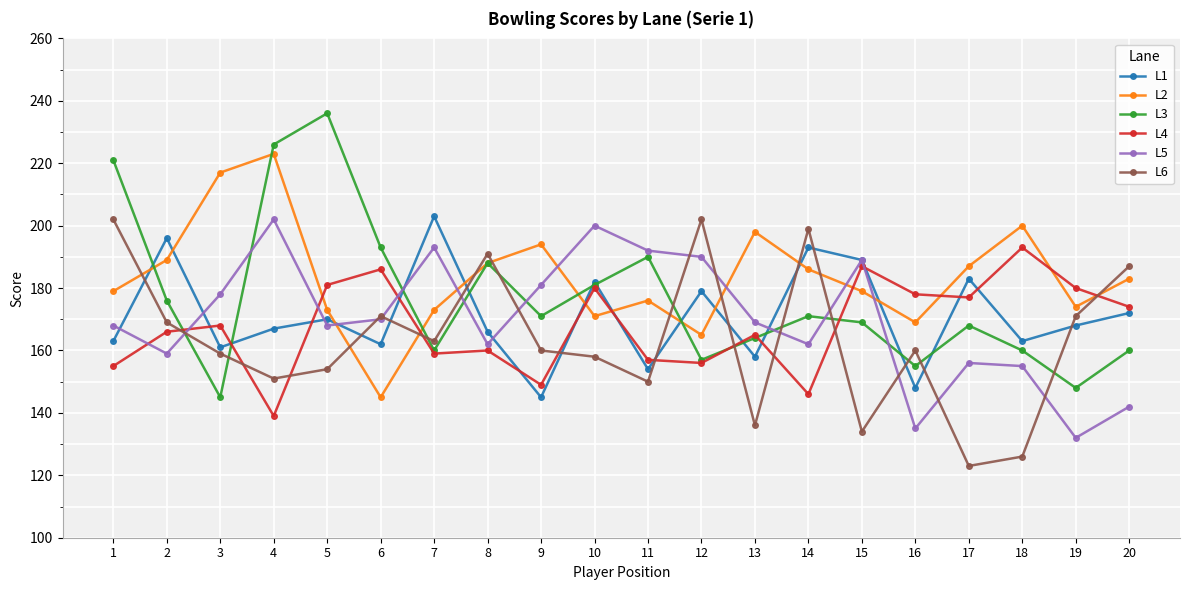

Reading left to right, what are all the values shown in this chart?

L1: 1=163	2=196	3=161	4=167	5=170	6=162	7=203	8=166	9=145	10=182	11=154	12=179	13=158	14=193	15=189	16=148	17=183	18=163	19=168	20=172
L2: 1=179	2=189	3=217	4=223	5=173	6=145	7=173	8=188	9=194	10=171	11=176	12=165	13=198	14=186	15=179	16=169	17=187	18=200	19=174	20=183
L3: 1=221	2=176	3=145	4=226	5=236	6=193	7=160	8=188	9=171	10=181	11=190	12=157	13=164	14=171	15=169	16=155	17=168	18=160	19=148	20=160
L4: 1=155	2=166	3=168	4=139	5=181	6=186	7=159	8=160	9=149	10=180	11=157	12=156	13=165	14=146	15=187	16=178	17=177	18=193	19=180	20=174
L5: 1=168	2=159	3=178	4=202	5=168	6=170	7=193	8=162	9=181	10=200	11=192	12=190	13=169	14=162	15=189	16=135	17=156	18=155	19=132	20=142
L6: 1=202	2=169	3=159	4=151	5=154	6=171	7=163	8=191	9=160	10=158	11=150	12=202	13=136	14=199	15=134	16=160	17=123	18=126	19=171	20=187